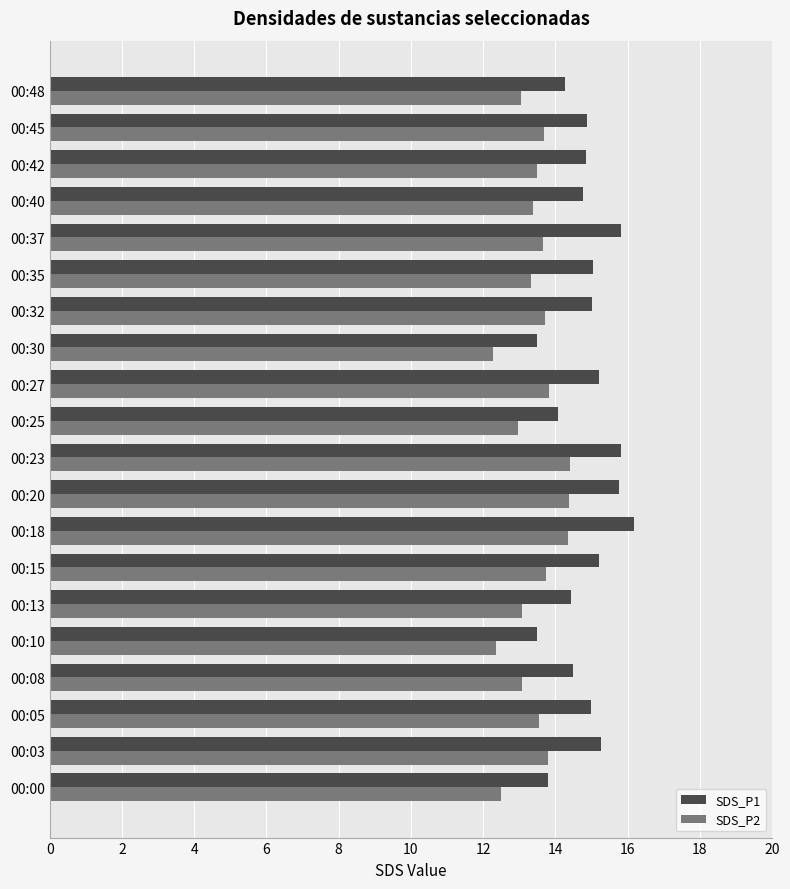

What is the minimum value shown in the chart?

12.3